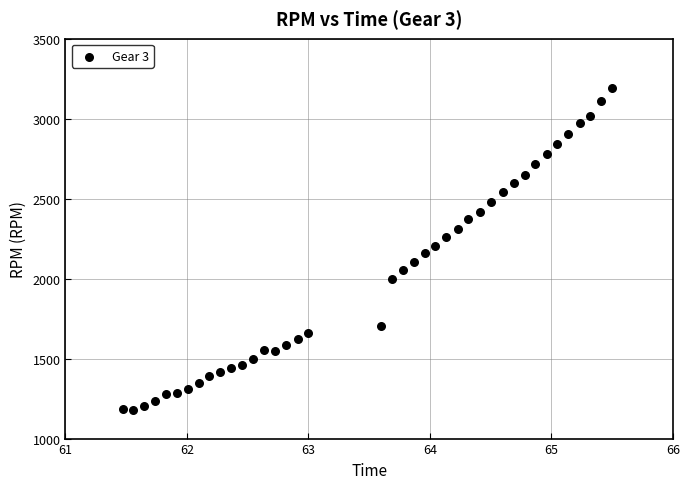

What is the range of Y values (max minus min)?

2014